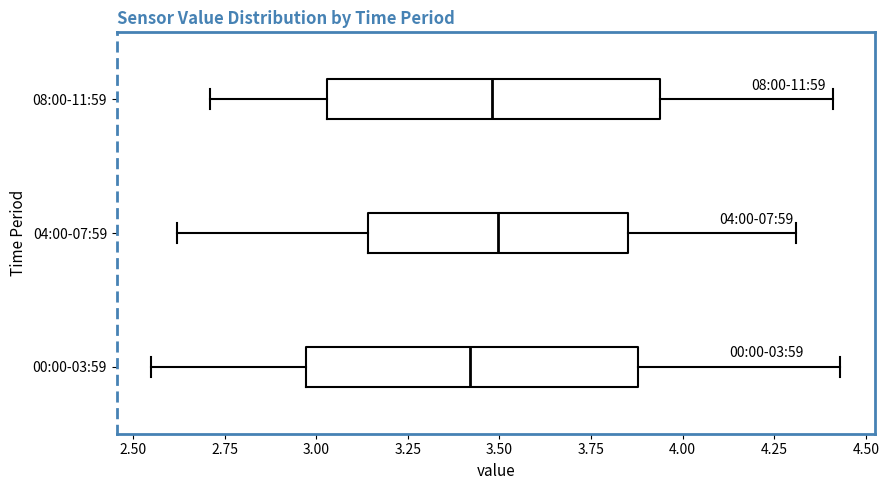

Which box's median line is the furthest to the left?

00:00-03:59